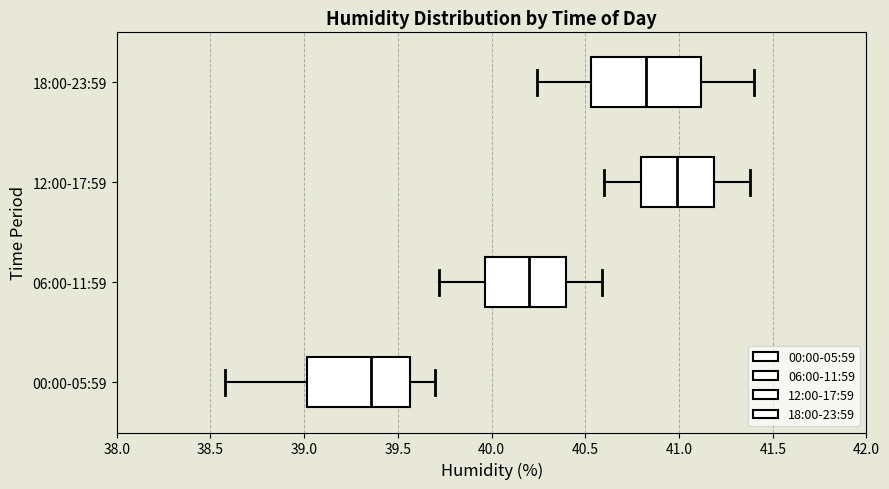

Reading bottom to top, read every box against the x-axis: the position of its median line, the range the box covers, and the ends of its whiskers. The values are not printed on the chart, so give them approximately, as read against the axis.

00:00-05:59: median 39.35, box 39.00 to 39.55, whiskers 38.60 to 39.70
06:00-11:59: median 40.20, box 39.95 to 40.40, whiskers 39.70 to 40.60
12:00-17:59: median 41.00, box 40.80 to 41.20, whiskers 40.60 to 41.40
18:00-23:59: median 40.85, box 40.55 to 41.10, whiskers 40.25 to 41.40